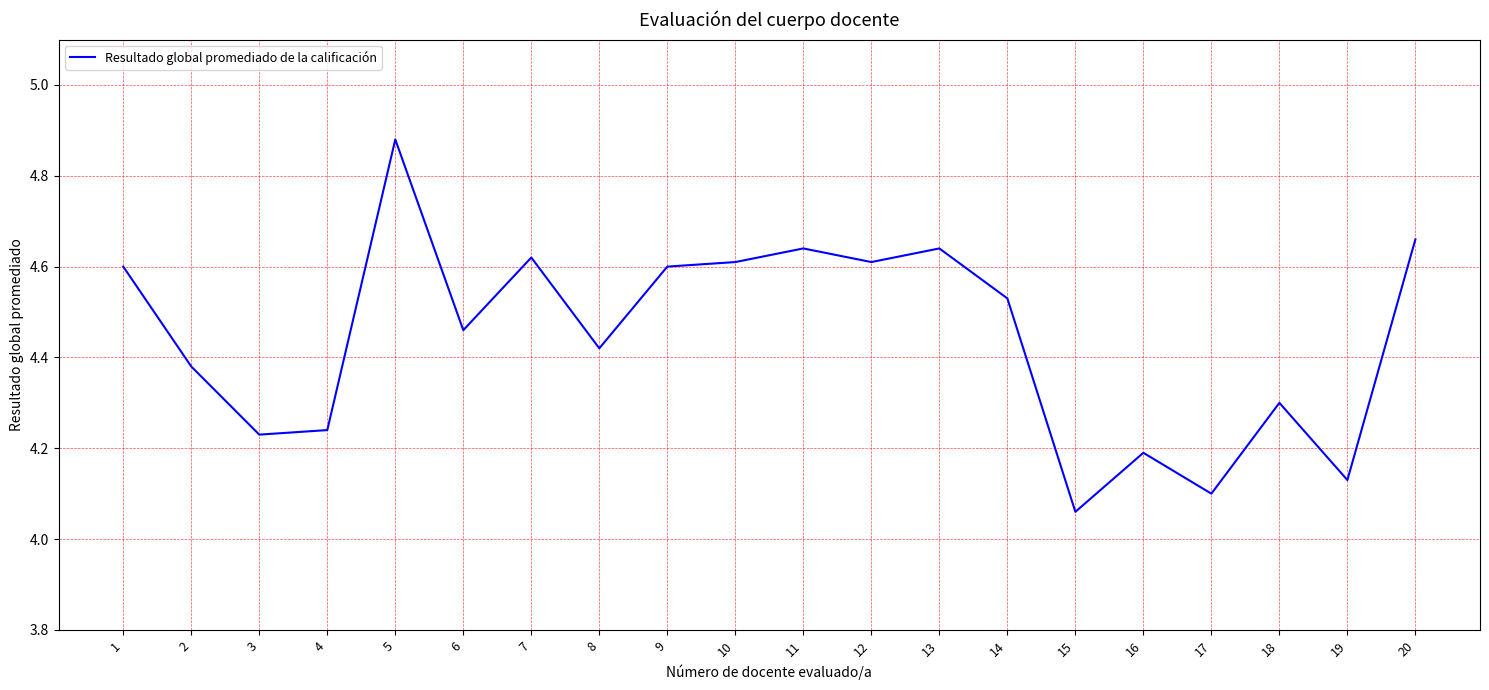

Between 10 and 14, which is larger?

10